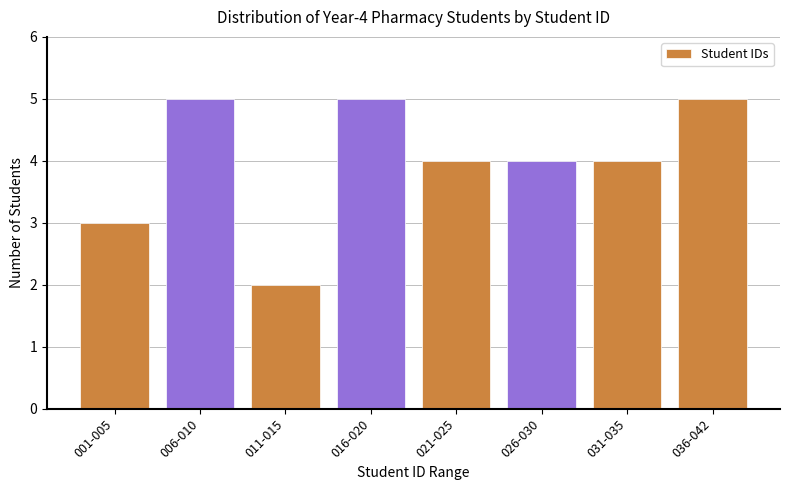

Reading left to right, transcribe all the data shown in this chart.

3	5	2	5	4	4	4	5